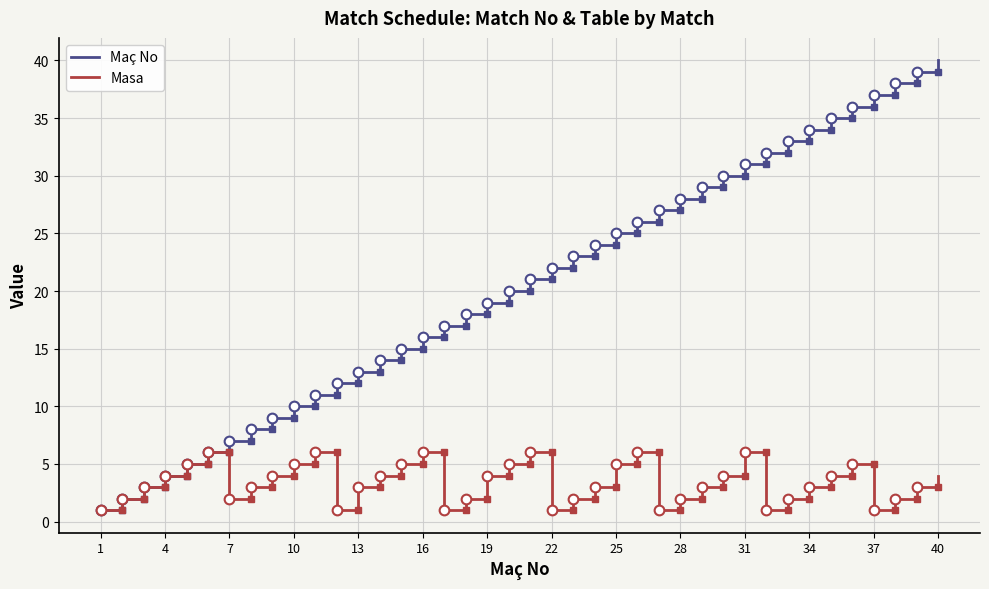

Which series has the largest total across all categories?

Maç No